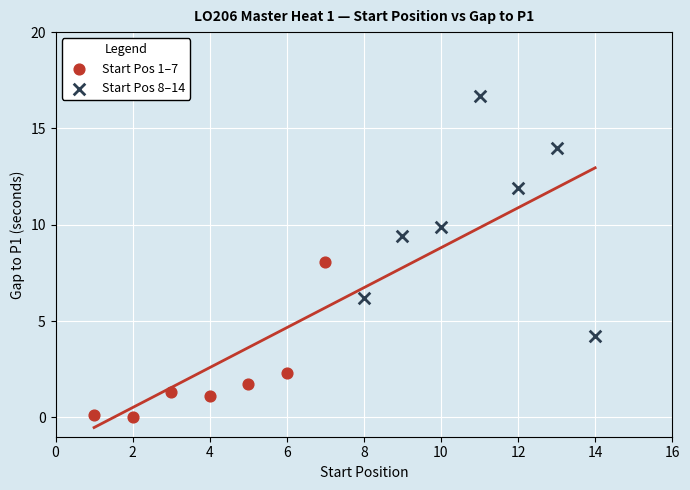

Which series contains the lowest Y value?

Start Pos 1–7